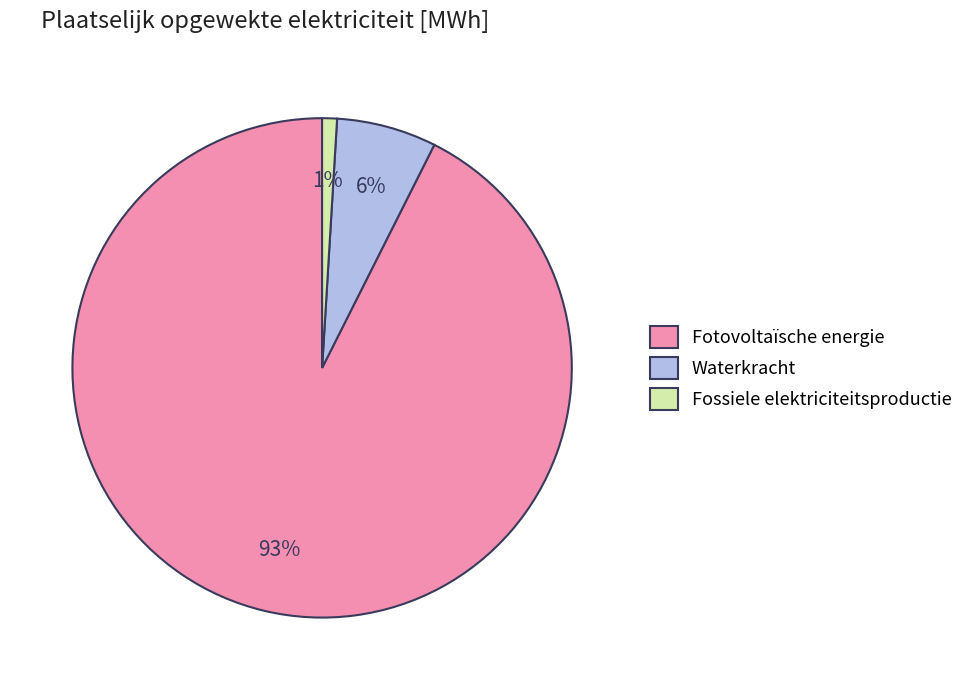

Do Fossiele elektriciteitsproductie and Waterkracht together represent more than half of the pie?

No